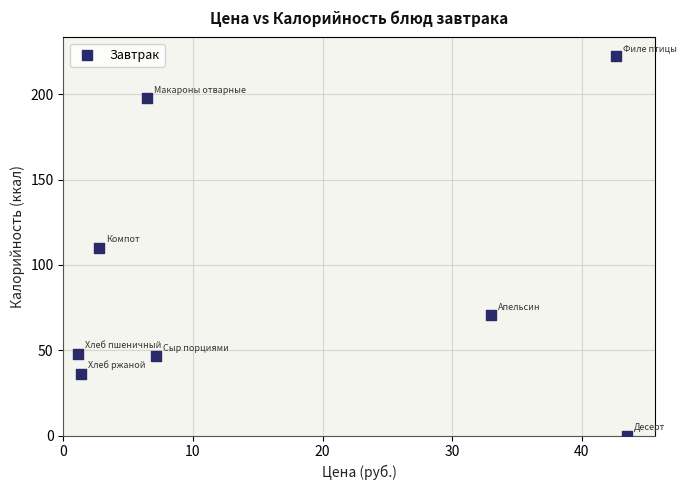

What is the range of X values (max minus min)?

42.4